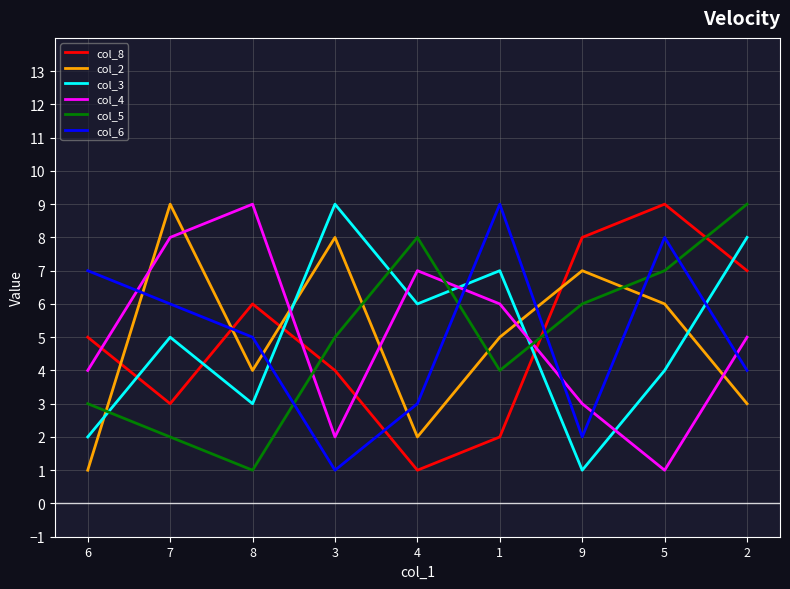

What is the difference between the highest and lowest values at 4?

7